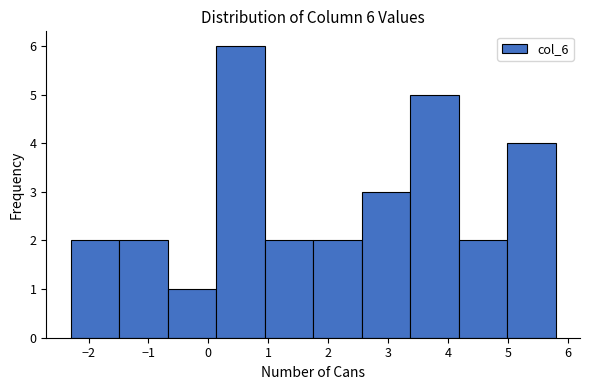

Over which range of the x-axis is the bar tallest?

0.13 to 0.94